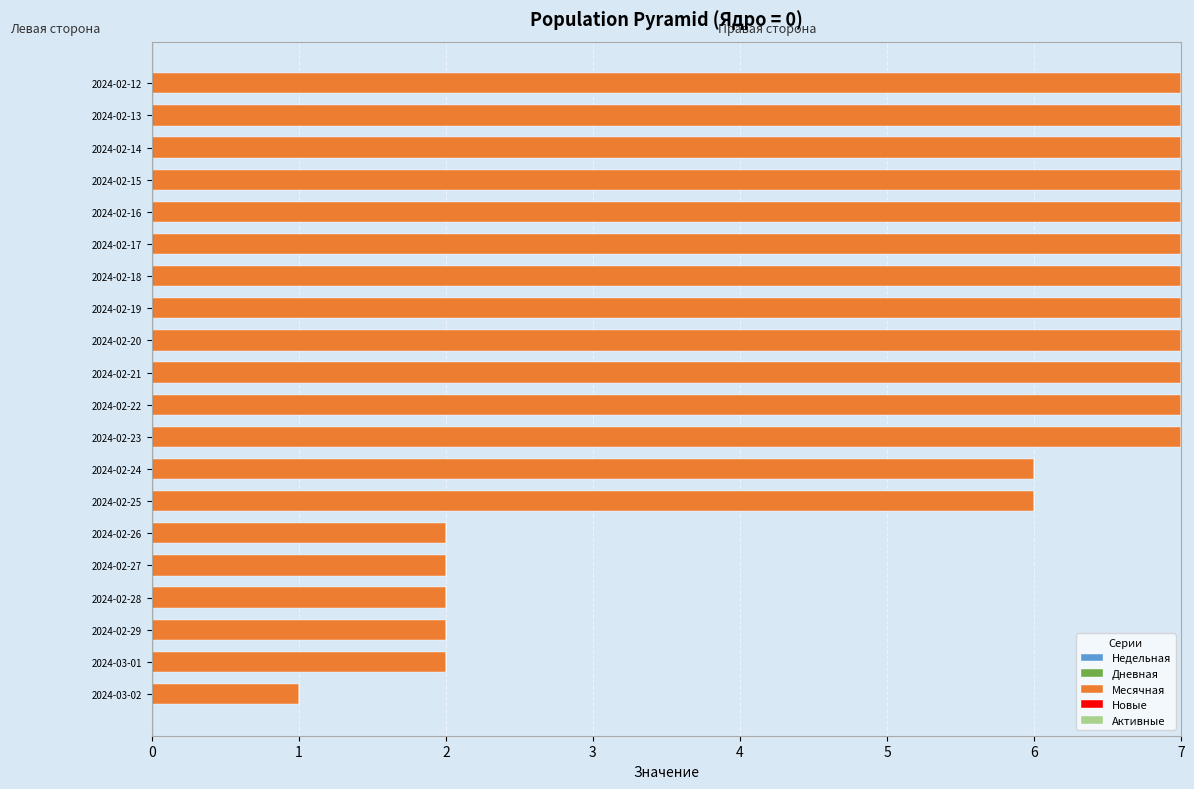

How many bars are there in total?

20